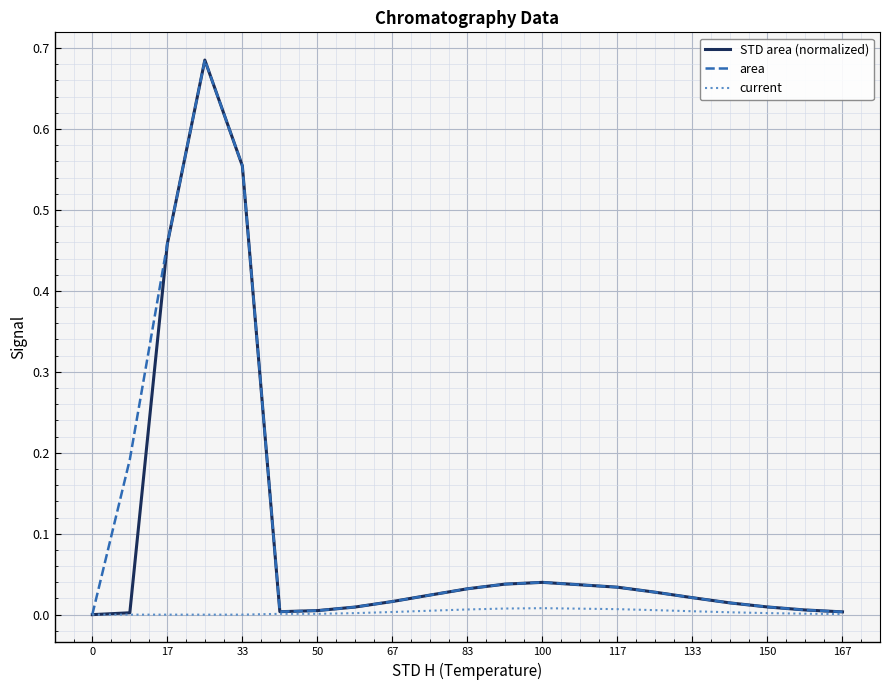

What are all the series names shown in the legend?

STD area (normalized), area, current